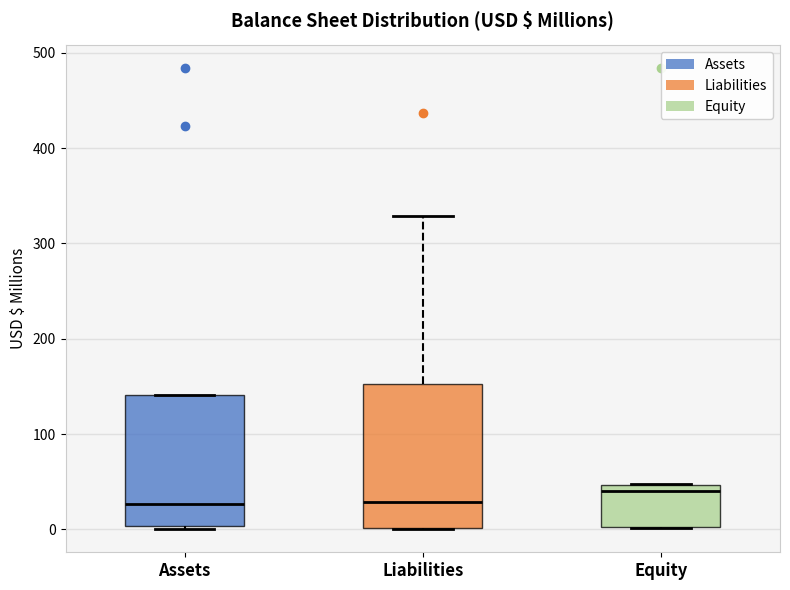

Which box's median line is the highest?

Equity